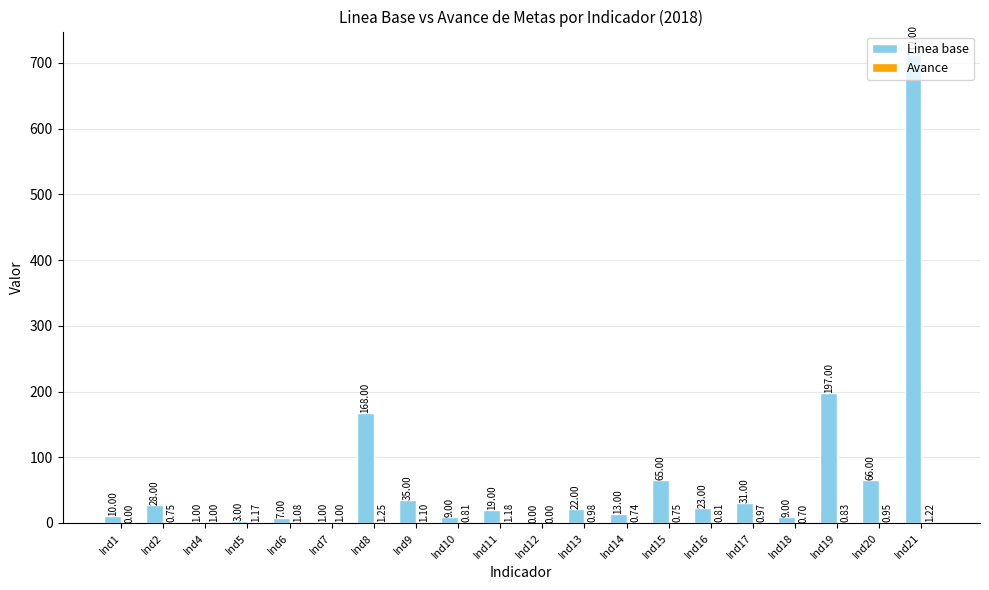

How many values in Linea base are above zero?

19